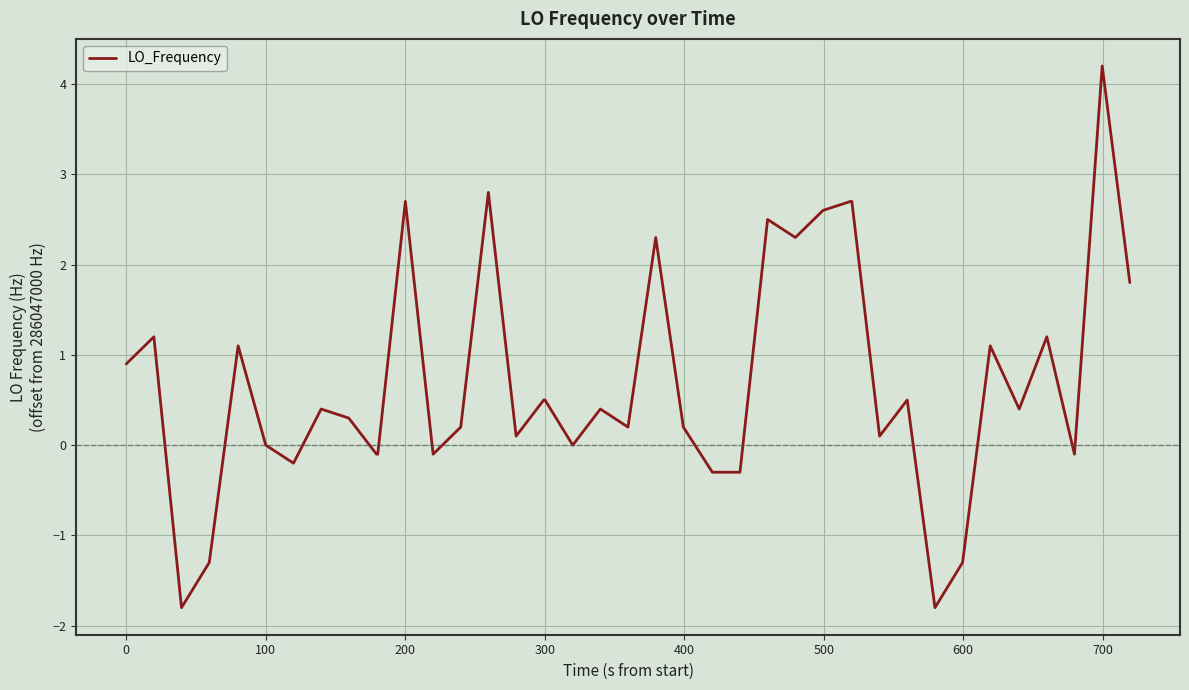

Is this an area chart (filled region under the line)?

No